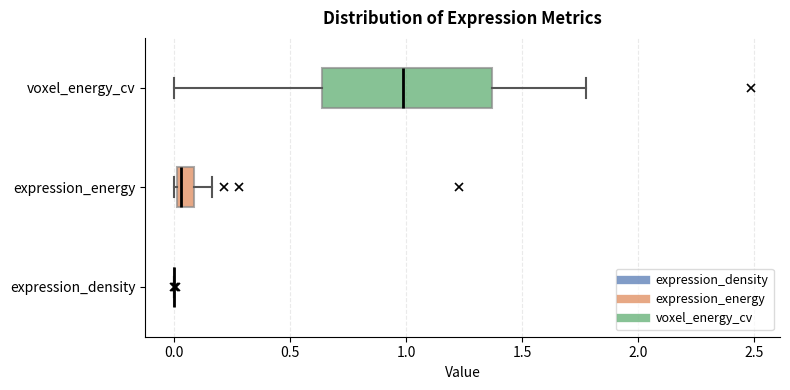

Which box is the widest, from its left edge to its right edge?

voxel_energy_cv